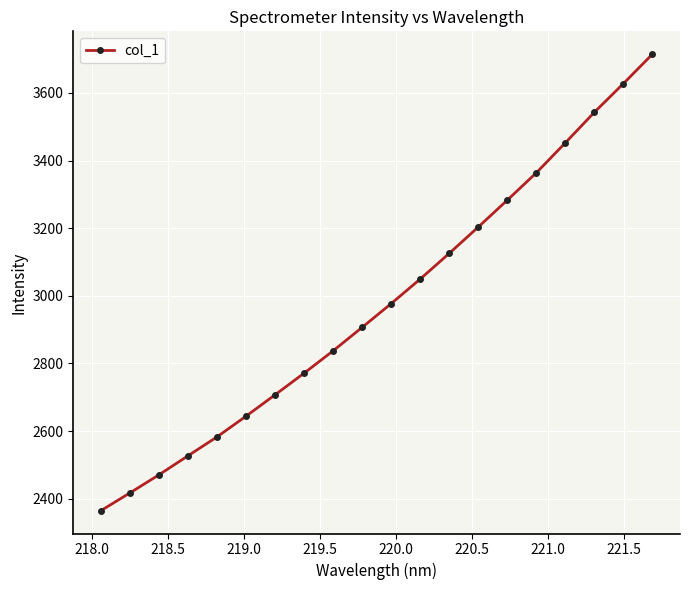

Reading right to left, what are all the values shown in this chart?

3714.7	3627.7	3543.0	3452.7	3363.9	3283.1	3203.6	3125.7	3049.8	2977.1	2906.9	2837.4	2771.3	2707.3	2644.1	2582.8	2526.7	2470.5	2416.9	2364.4